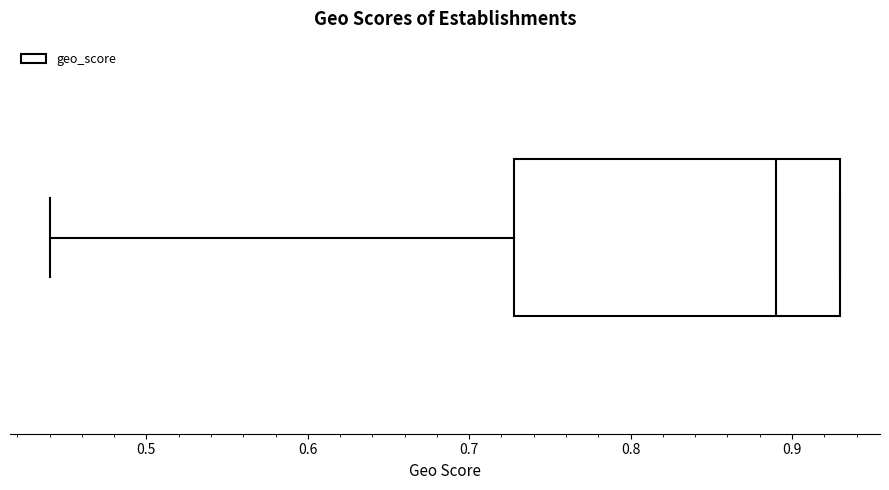

Read this box plot against the x-axis: the position of the median line, the range covered by the box, and the ends of both whiskers. The values are not printed on the chart, so give them approximately, as read against the axis.

median 0.89, box 0.73 to 0.93, whiskers 0.44 to 0.93